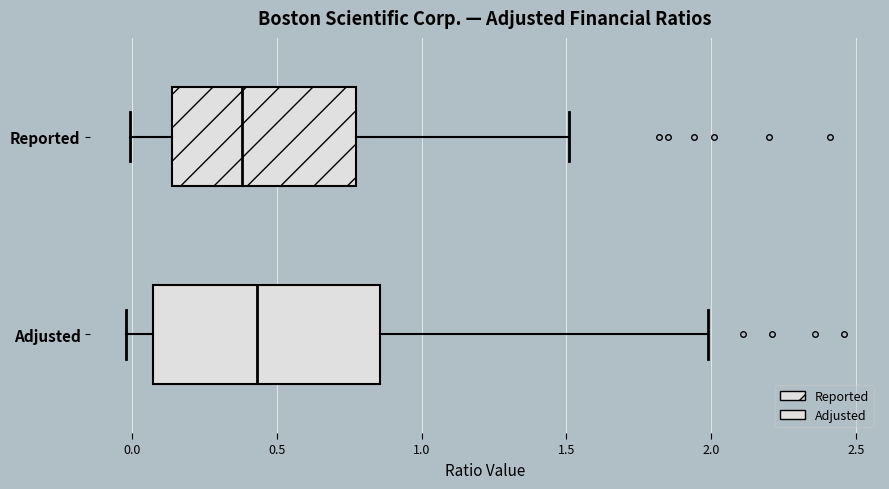

Reading bottom to top, read every box against the x-axis: the position of its median line, the range the box covers, and the ends of its whiskers. The values are not printed on the chart, so give them approximately, as read against the axis.

Adjusted: median 0.45, box 0.05 to 0.85, whiskers 0.00 to 2.00
Reported: median 0.40, box 0.15 to 0.75, whiskers 0.00 to 1.50